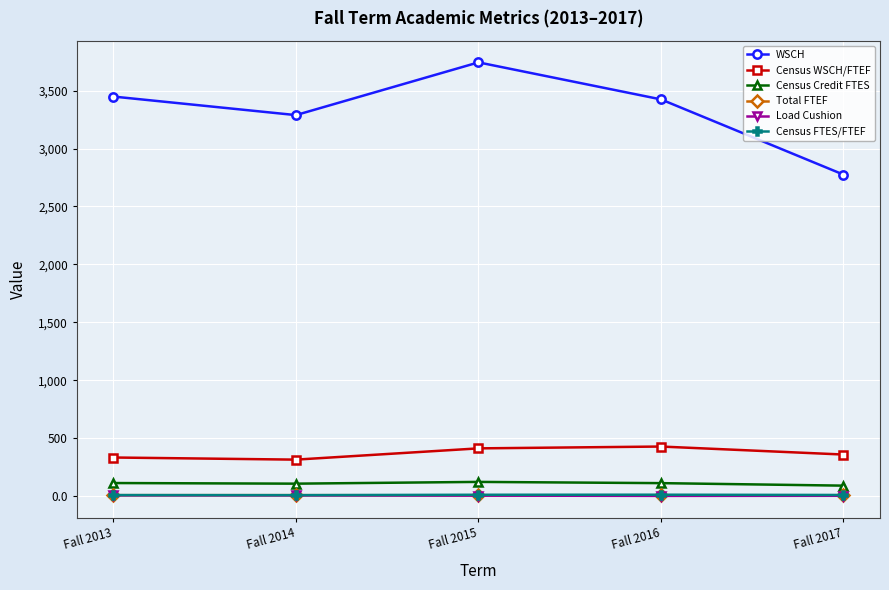

True or false: Census WSCH/FTEF has more than 2 points higher than both neighbors.

False